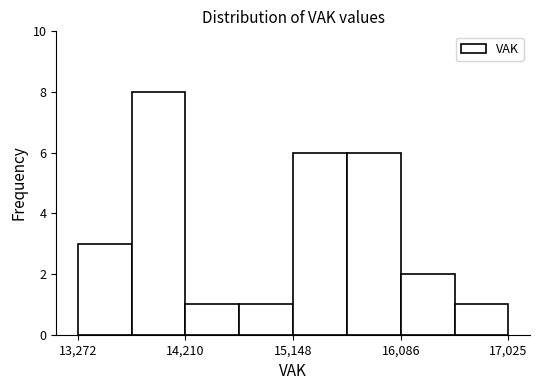

Which range on the x-axis has the tallest bar?

13700 to 14200